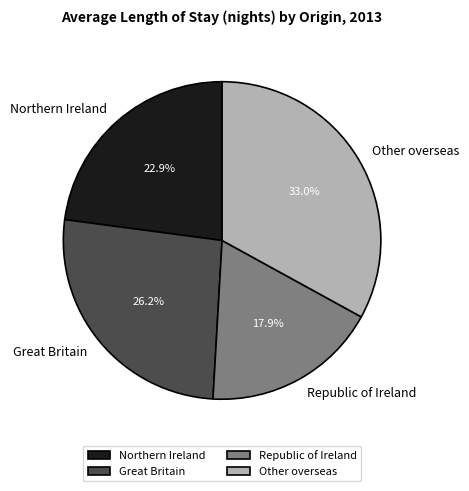

Count the number of slices in the pie.

4